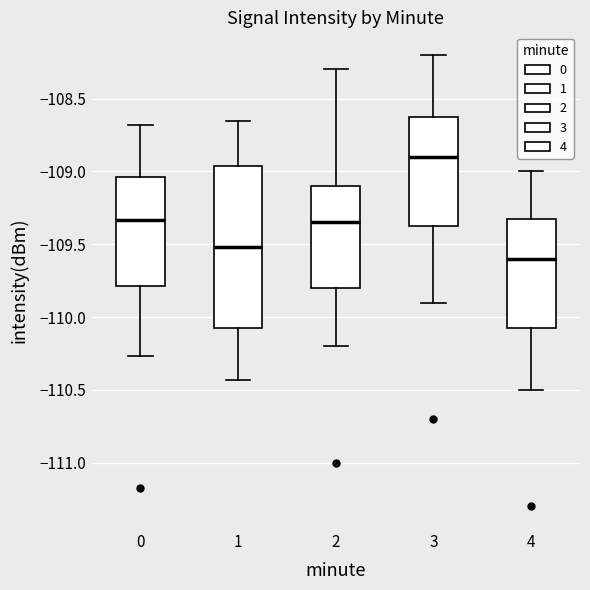

Where is the lower edge of the box at x = 3 on the y-axis? The values are not printed on the chart, so give them approximately, as read against the axis.

-109.35